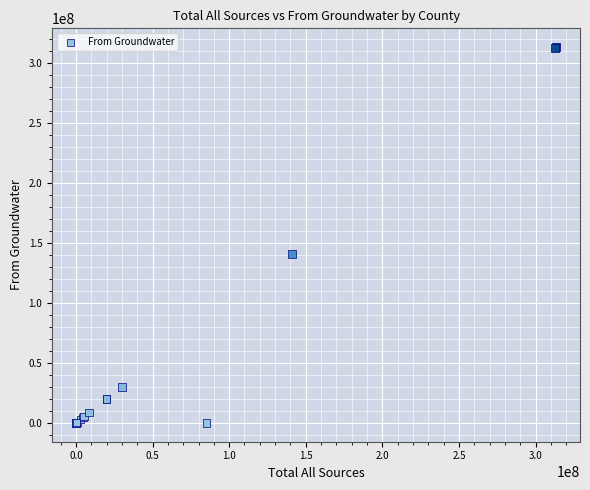

What Y value in the scatter plot is closest to 156685000?

141062000